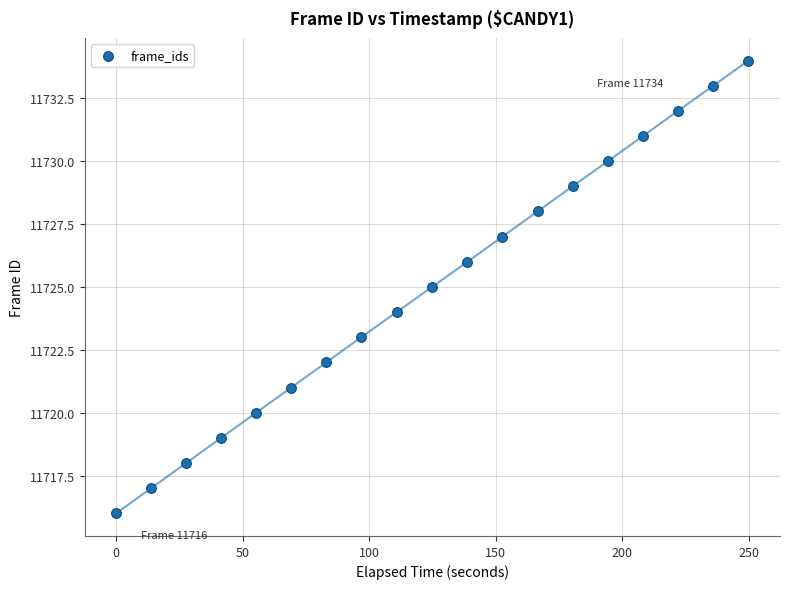

What is the range of Y values (max minus min)?

18